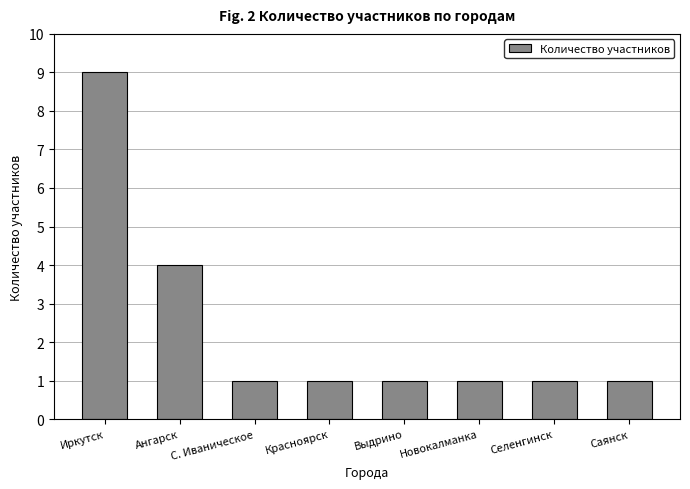

What is the greatest value displayed?

9